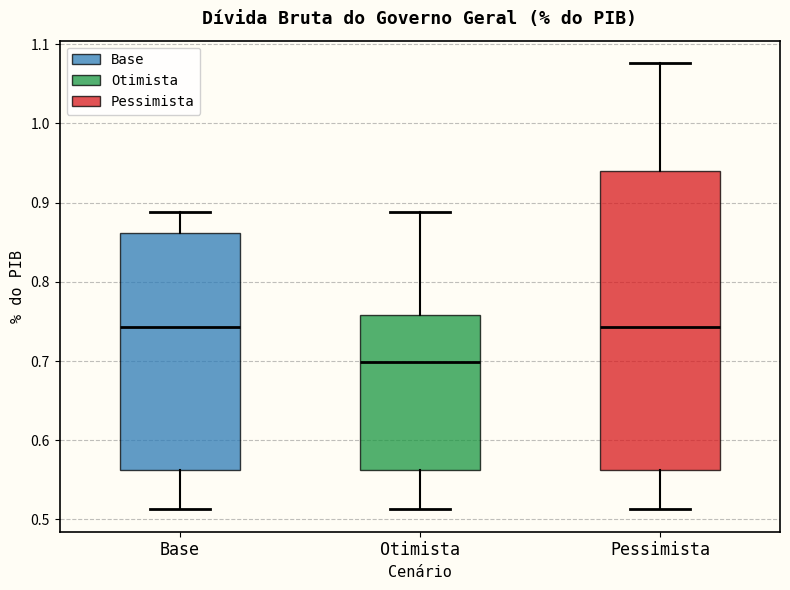

Which box's median line is the lowest?

Otimista